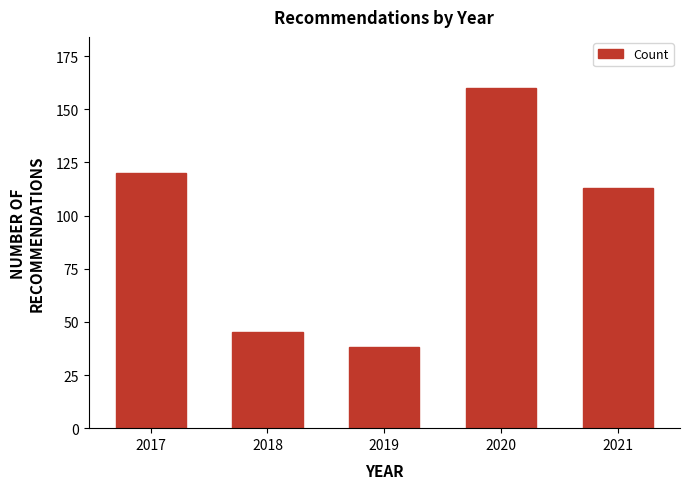

Reading left to right, transcribe all the data shown in this chart.

2017=120	2018=45	2019=38	2020=160	2021=113